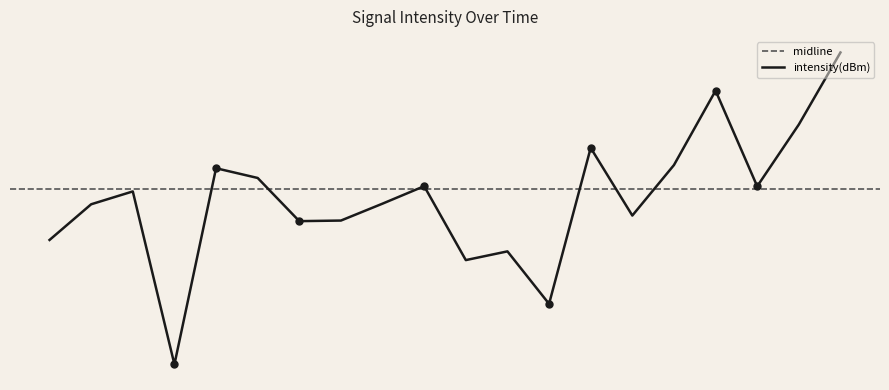

How many data points are less than -110?

11